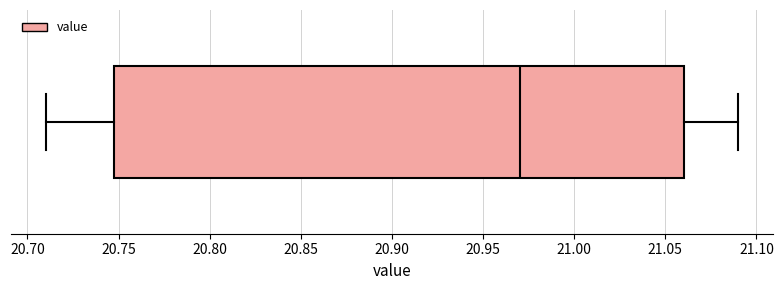

Transcribe this box plot: give where the median line is, the range the box spans, and where the two whiskers end, as read against the x-axis. The values are not printed on the chart, so give them approximately, as read against the axis.

median 20.97, box 20.75 to 21.06, whiskers 20.71 to 21.09